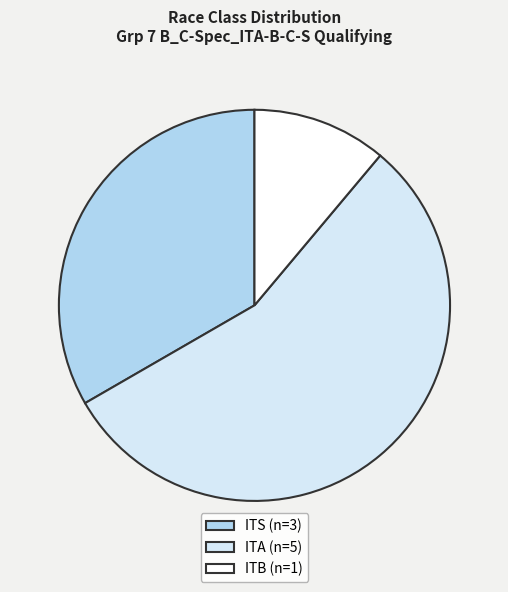

Do ITS (n=3) and ITA (n=5) together represent more than half of the pie?

Yes